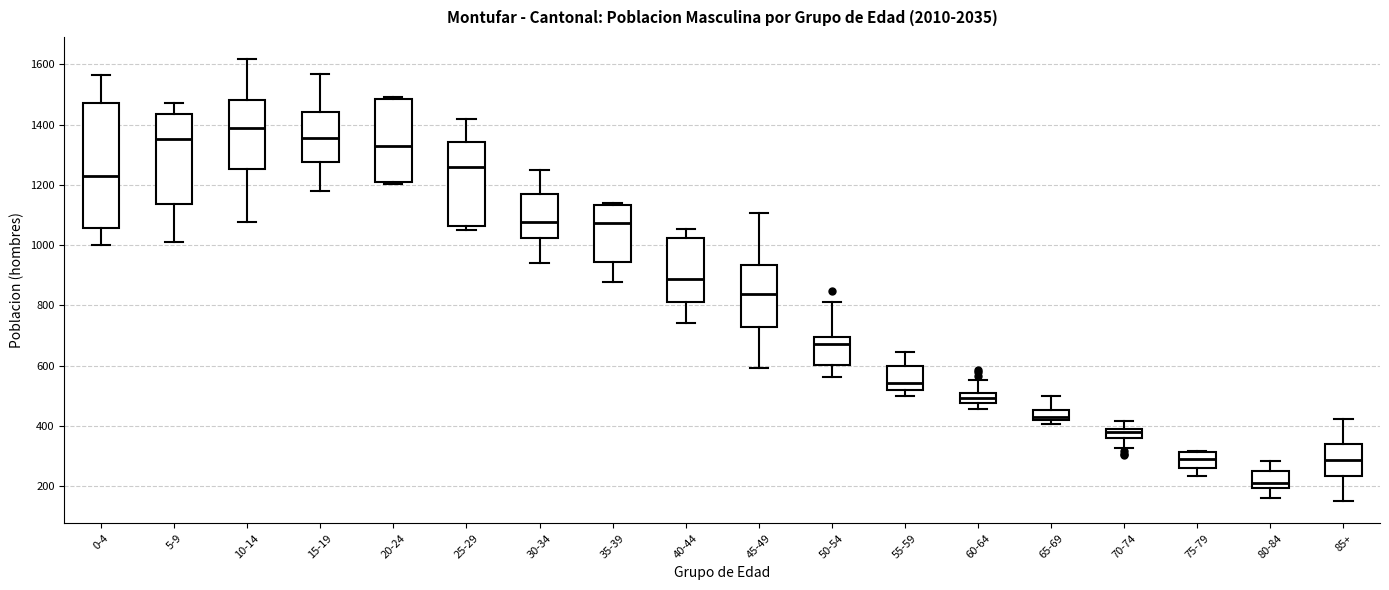

Which box is the tallest, from its lower edge to its upper edge?

0-4